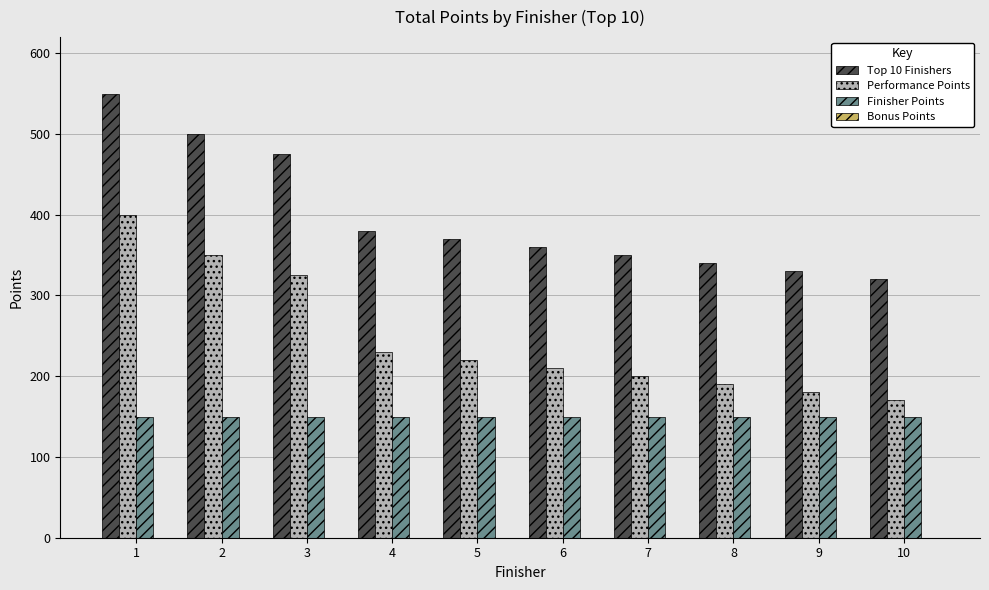

What is the minimum value for Top 10 Finishers?

320